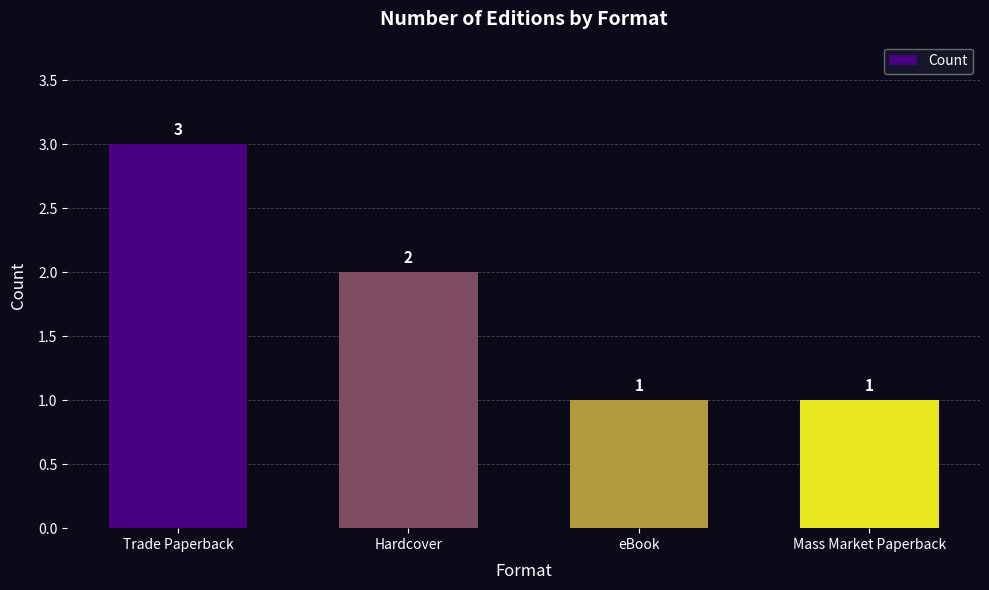

Read the value at eBook.

1